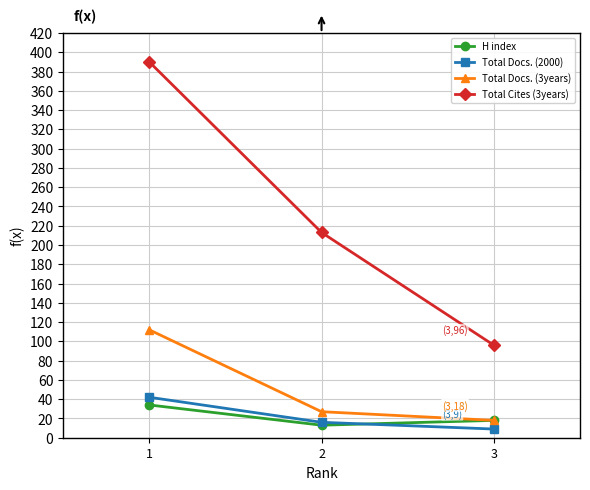

Reading right to left, transcribe all the data shown in this chart.

H index: 3=18	2=13	1=34
Total Docs. (2000): 3=9	2=16	1=42
Total Docs. (3years): 3=18	2=27	1=112
Total Cites (3years): 3=96	2=213	1=390